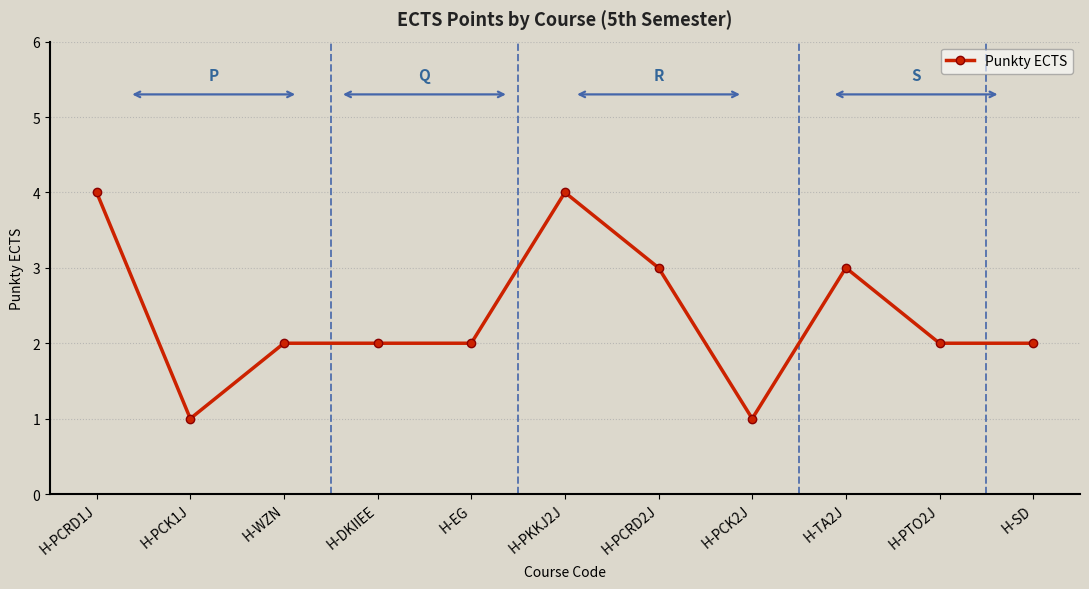

What is the sum of the values at H-EG and H-PKKJ2J?

6